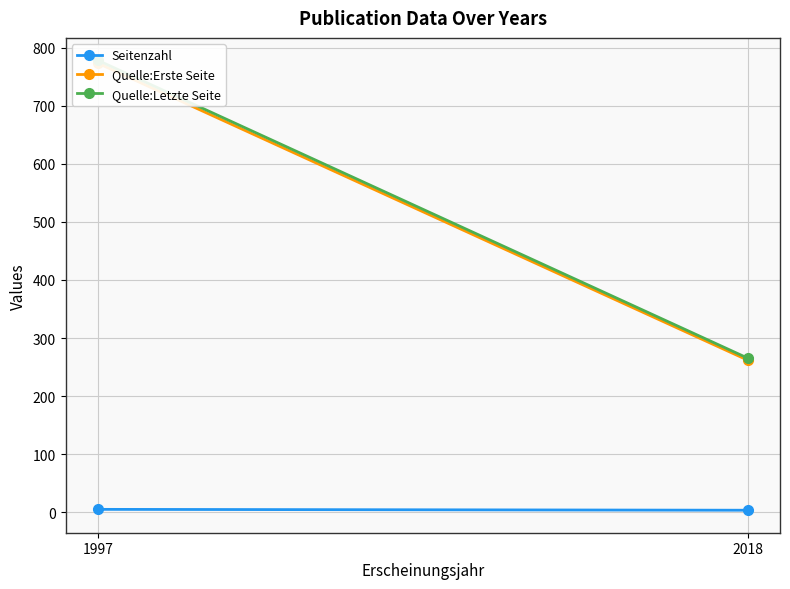

What value does the Quelle:Erste Seite series have at 1997?

773.0